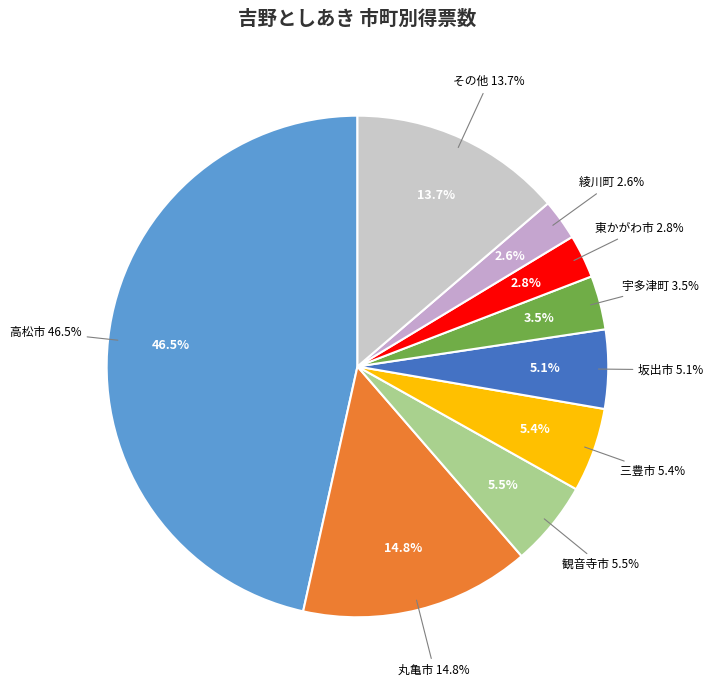

Does 三木町 account for over 50% of the chart?

No